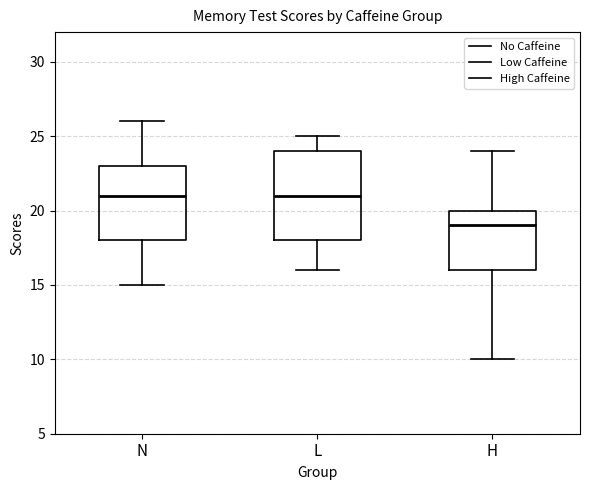

Where does the upper whisker of the box for L end on the y-axis? The values are not printed on the chart, so give them approximately, as read against the axis.

25